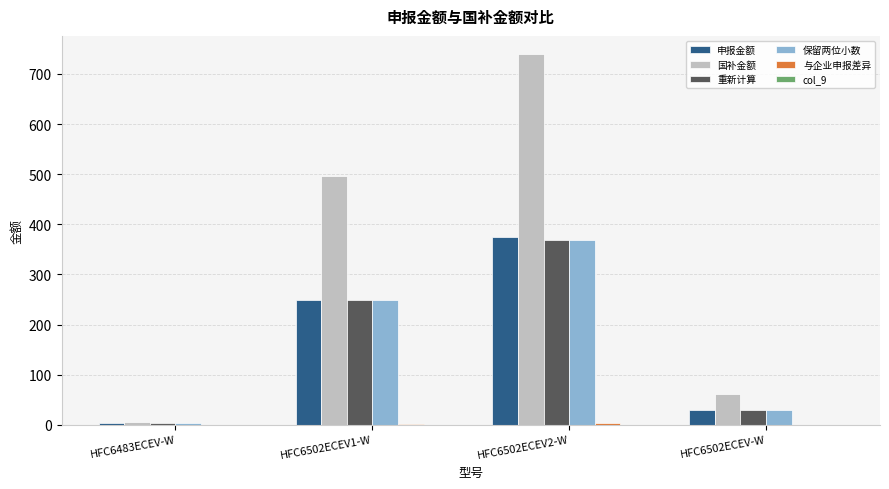

How many data points does each series have?

4